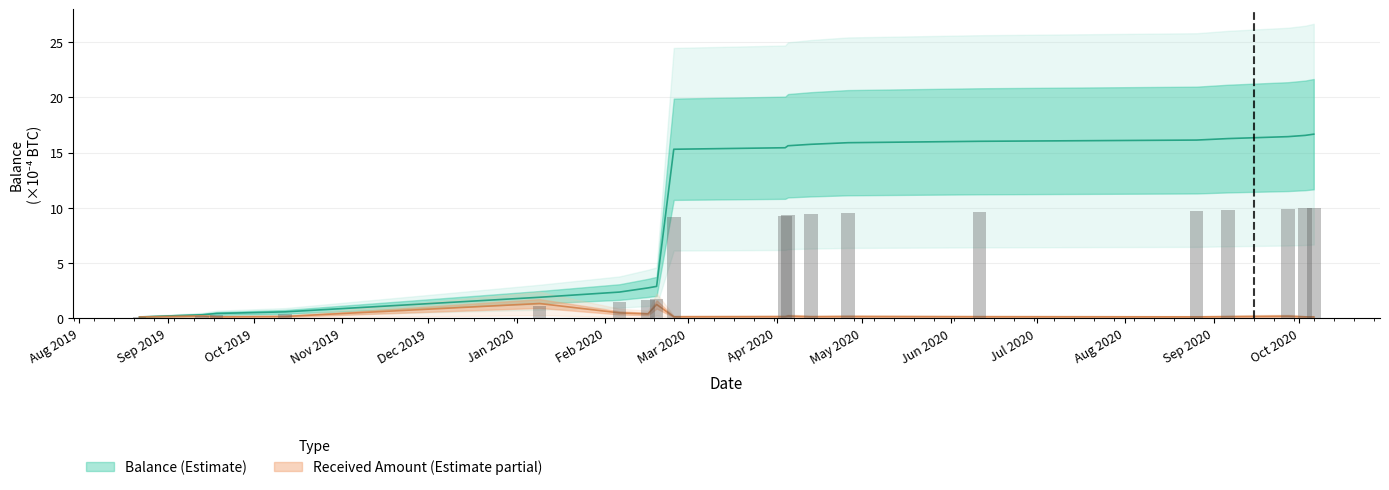

At which label is Received Amount closest to 0?

2019-08-22